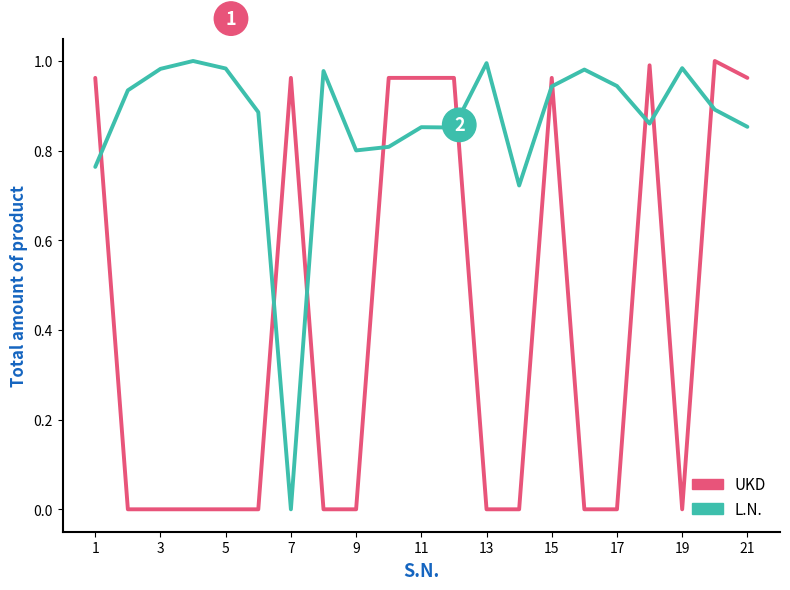

Rank the series by their average value, from lowest to highest.

UKD, L.N.